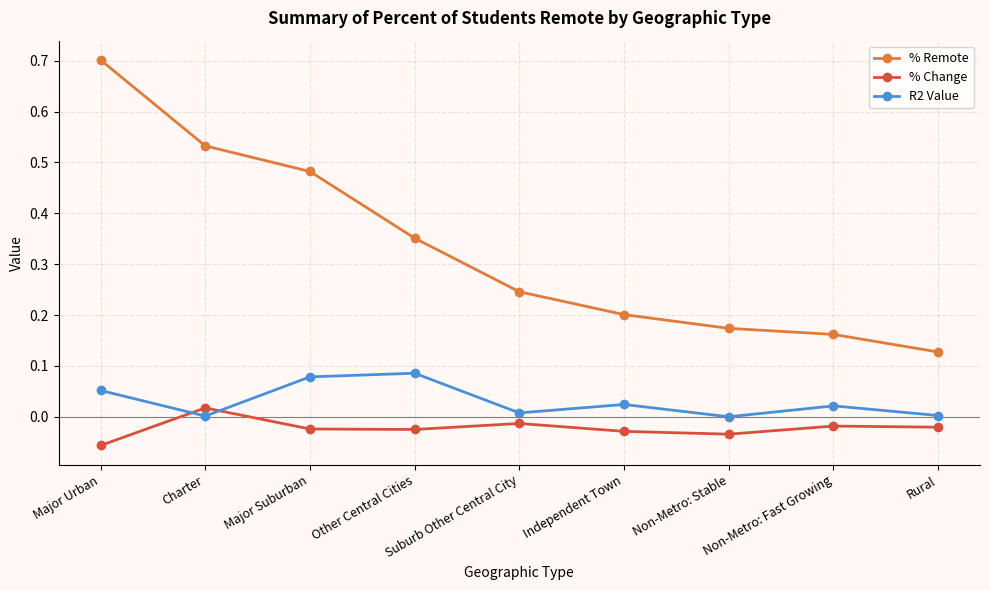

The % Change series shows -0.0 at Major Urban. True or false?

False